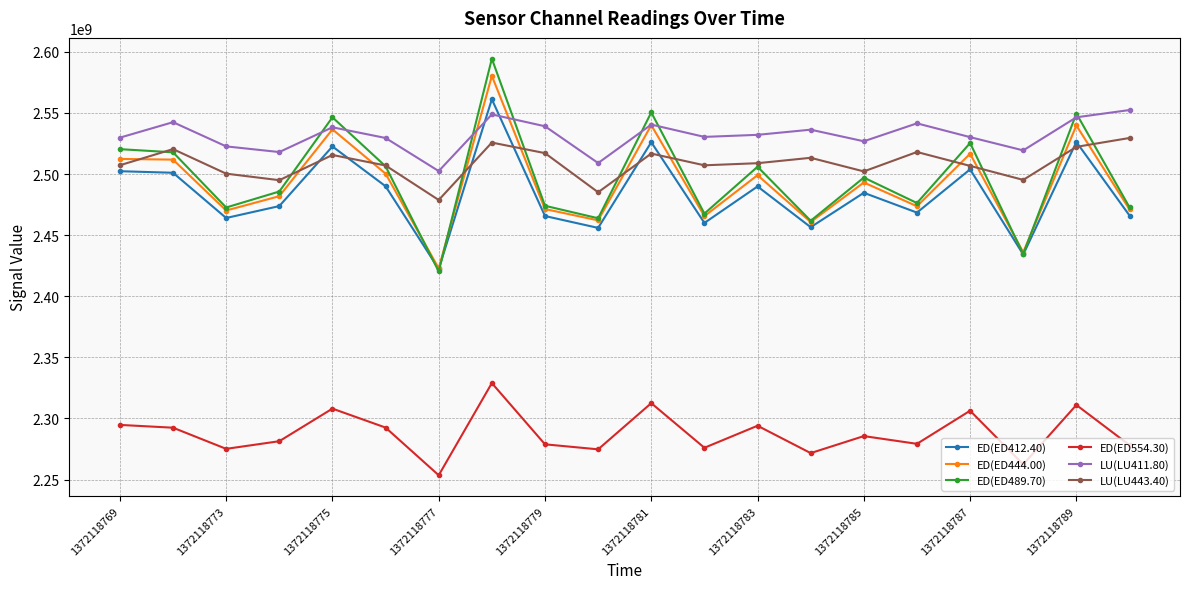

True or false: LU(LU411.80) has more than 1 points higher than both neighbors.

True